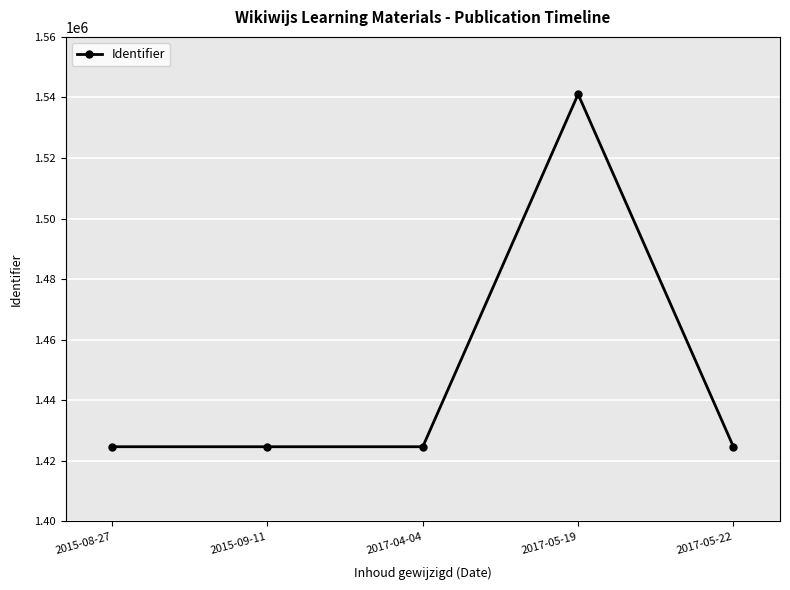

True or false: the data shows 1424674 at 2017-04-04.

True